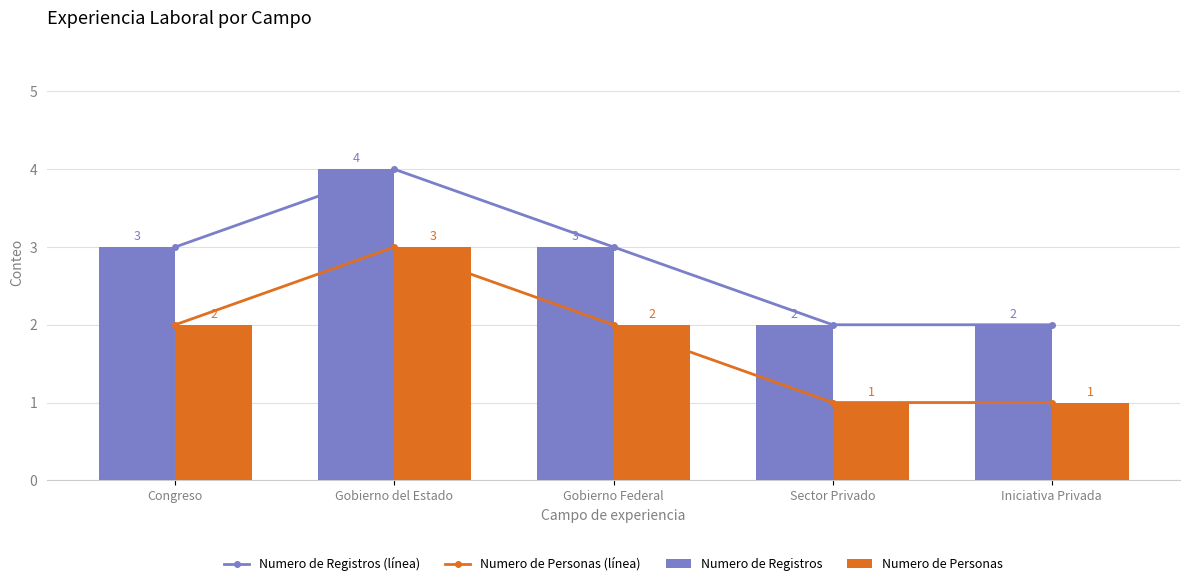

What is the difference between the second highest and minimum values in the Numero de Registros series?

1